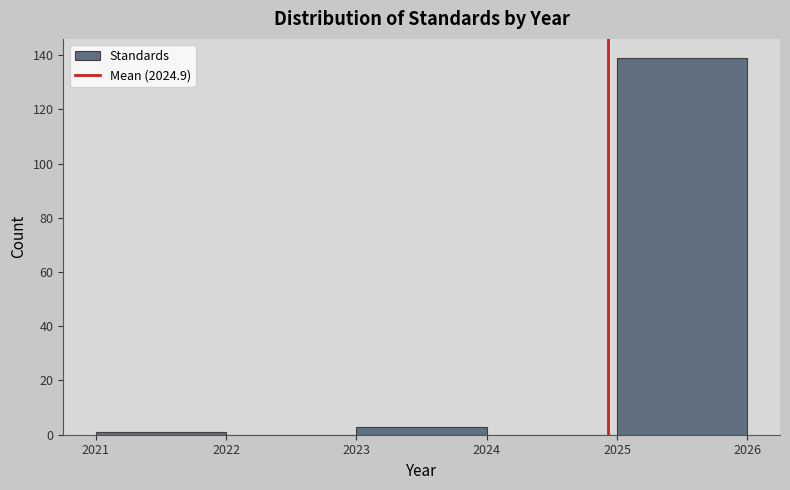

Reading left to right, transcribe this chart: for each bar, give the range it covers on the x-axis and its height. The values are not printed on the chart, so give them approximately, as read against the axis.

2021 to 2022: under 2
2022 to 2023: 0
2023 to 2024: 4
2024 to 2025: 0
2025 to 2026: 140